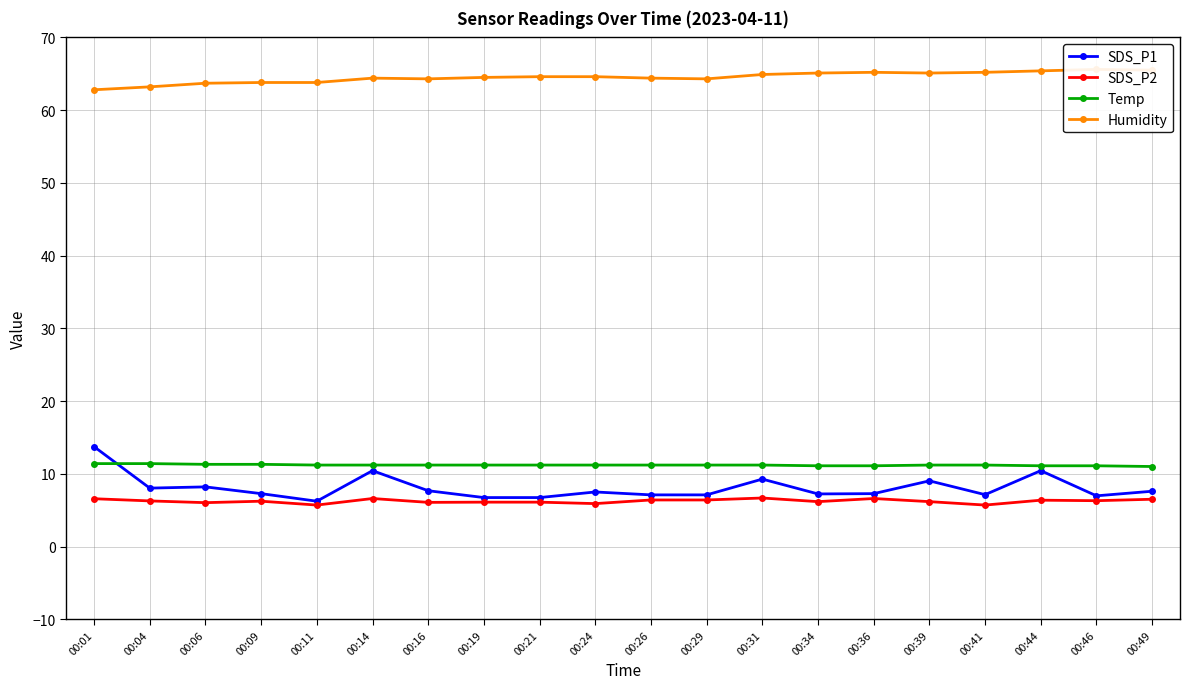

Reading right to left, list all the values displayed in this chart.

SDS_P1: 00:49=7.6	00:46=7.0	00:44=10.4	00:41=7.1	00:39=9.0	00:36=7.3	00:34=7.2	00:31=9.3	00:29=7.1	00:26=7.1	00:24=7.5	00:21=6.7	00:19=6.7	00:16=7.7	00:14=10.4	00:11=6.2	00:09=7.3	00:06=8.2	00:04=8.0	00:01=13.7
SDS_P2: 00:49=6.5	00:46=6.3	00:44=6.4	00:41=5.7	00:39=6.2	00:36=6.6	00:34=6.2	00:31=6.7	00:29=6.4	00:26=6.4	00:24=5.9	00:21=6.1	00:19=6.1	00:16=6.1	00:14=6.6	00:11=5.7	00:09=6.2	00:06=6.0	00:04=6.3	00:01=6.6
Temp: 00:49=11.0	00:46=11.1	00:44=11.1	00:41=11.2	00:39=11.2	00:36=11.1	00:34=11.1	00:31=11.2	00:29=11.2	00:26=11.2	00:24=11.2	00:21=11.2	00:19=11.2	00:16=11.2	00:14=11.2	00:11=11.2	00:09=11.3	00:06=11.3	00:04=11.4	00:01=11.4
Humidity: 00:49=65.5	00:46=65.6	00:44=65.4	00:41=65.2	00:39=65.1	00:36=65.2	00:34=65.1	00:31=64.9	00:29=64.3	00:26=64.4	00:24=64.6	00:21=64.6	00:19=64.5	00:16=64.3	00:14=64.4	00:11=63.8	00:09=63.8	00:06=63.7	00:04=63.2	00:01=62.8